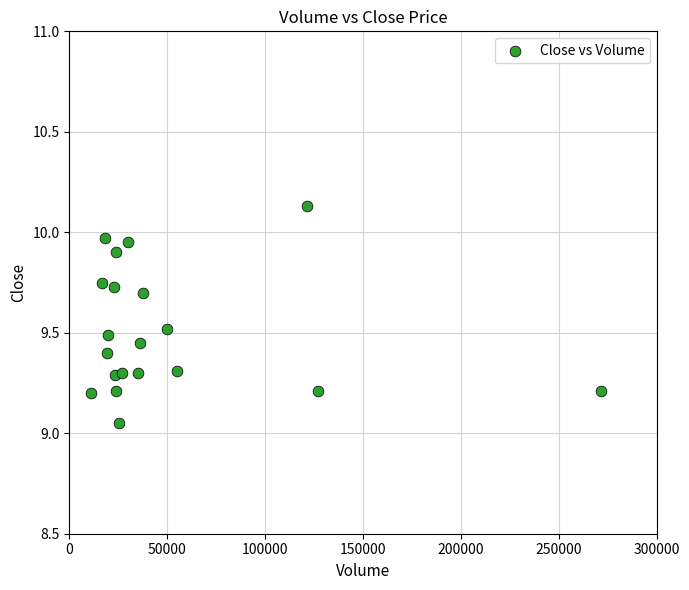

What is the range of X values (max minus min)?

260500.0